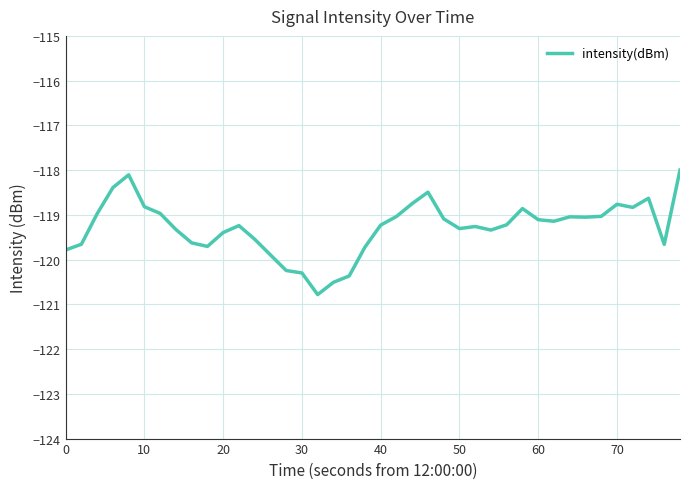

What is the smallest value displayed?

-120.8